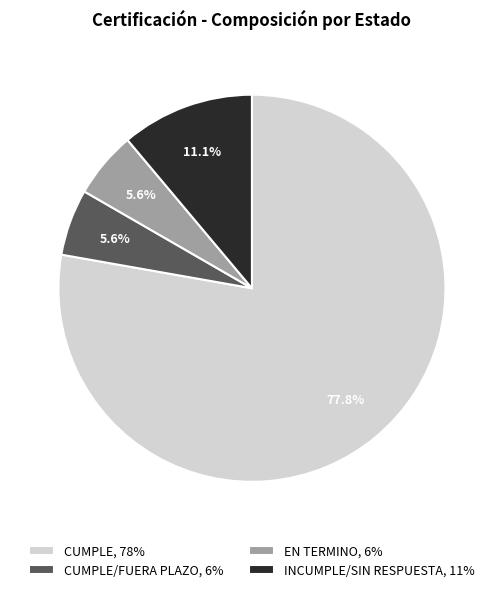

What is the largest slice in the pie chart?

CUMPLE, 78%